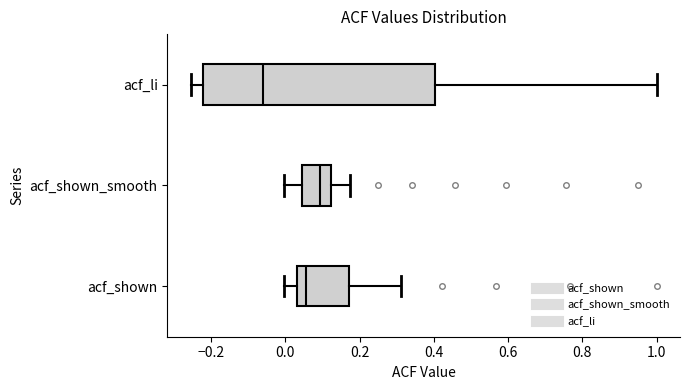

Reading bottom to top, read every box against the x-axis: the position of its median line, the range the box covers, and the ends of its whiskers. The values are not printed on the chart, so give them approximately, as read against the axis.

acf_shown: median 0.06, box 0.04 to 0.18, whiskers 0.00 to 0.32
acf_shown_smooth: median 0.10, box 0.04 to 0.12, whiskers 0.00 to 0.18
acf_li: median -0.06, box -0.22 to 0.40, whiskers -0.26 to 1.00